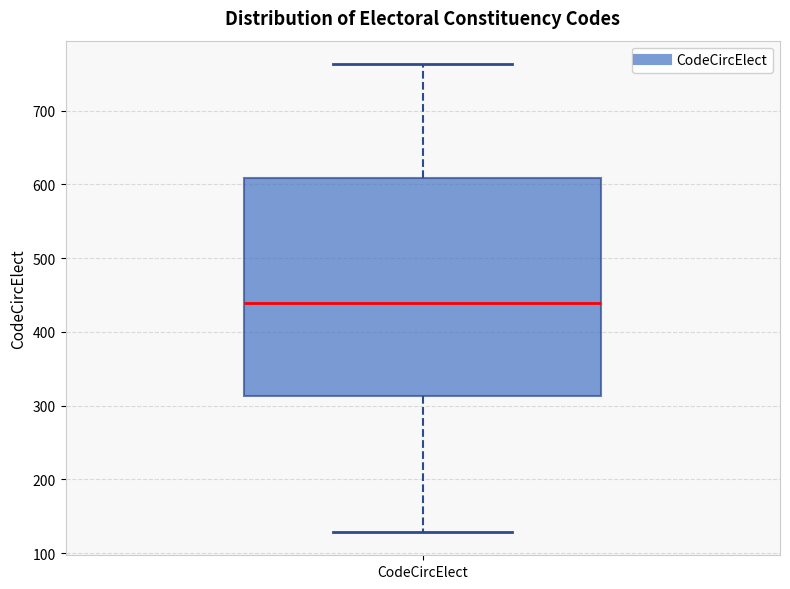

Transcribe this box plot: give where the median line is, the range the box spans, and where the two whiskers end, as read against the y-axis. The values are not printed on the chart, so give them approximately, as read against the axis.

median 440, box 310 to 610, whiskers 130 to 760